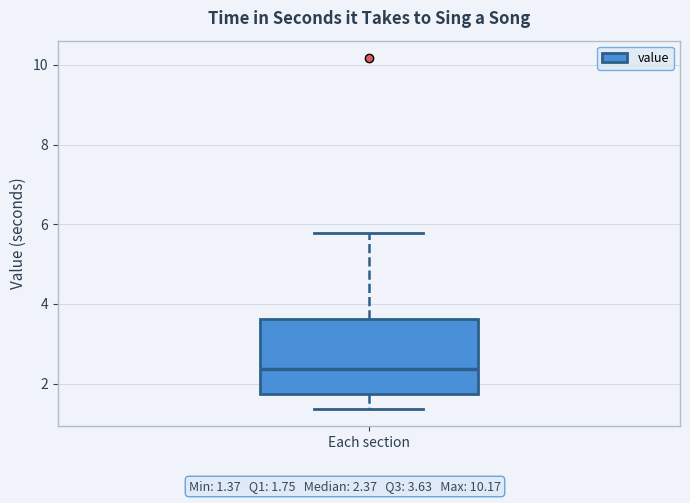

Where does the median line of the box for Each section sit on the y-axis? The values are not printed on the chart, so give them approximately, as read against the axis.

2.4